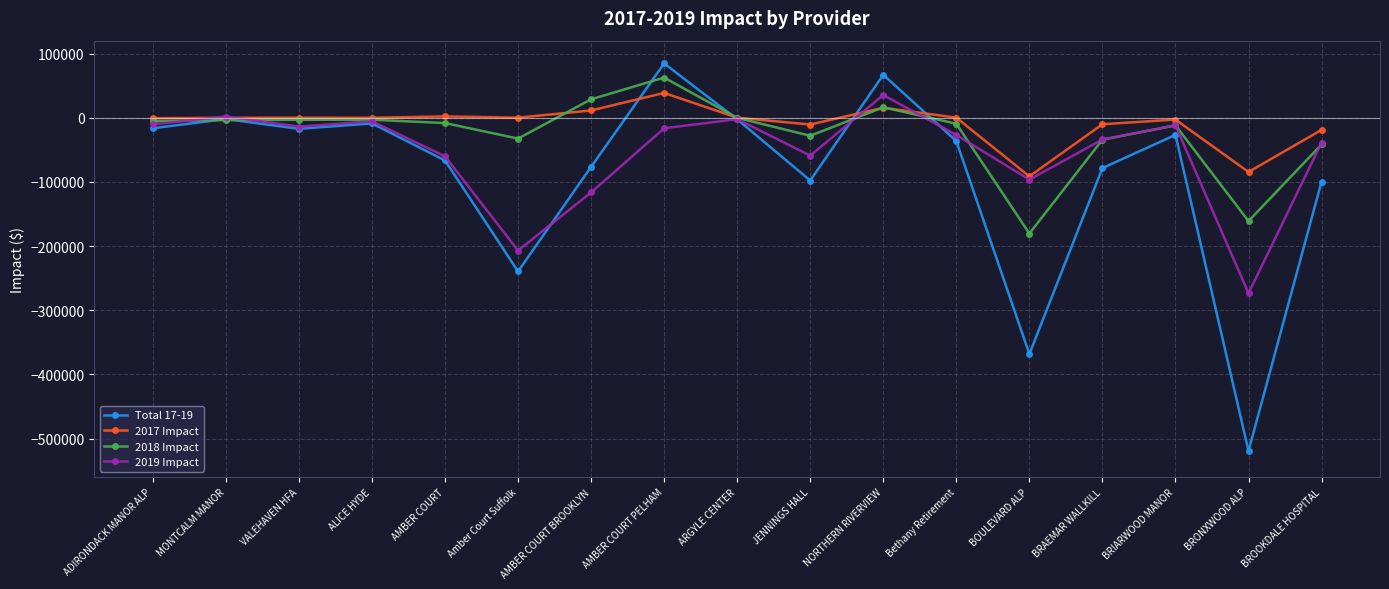

What is the sum of the 2017 Impact values at Amber Court Suffolk and AMBER COURT?

1965.7